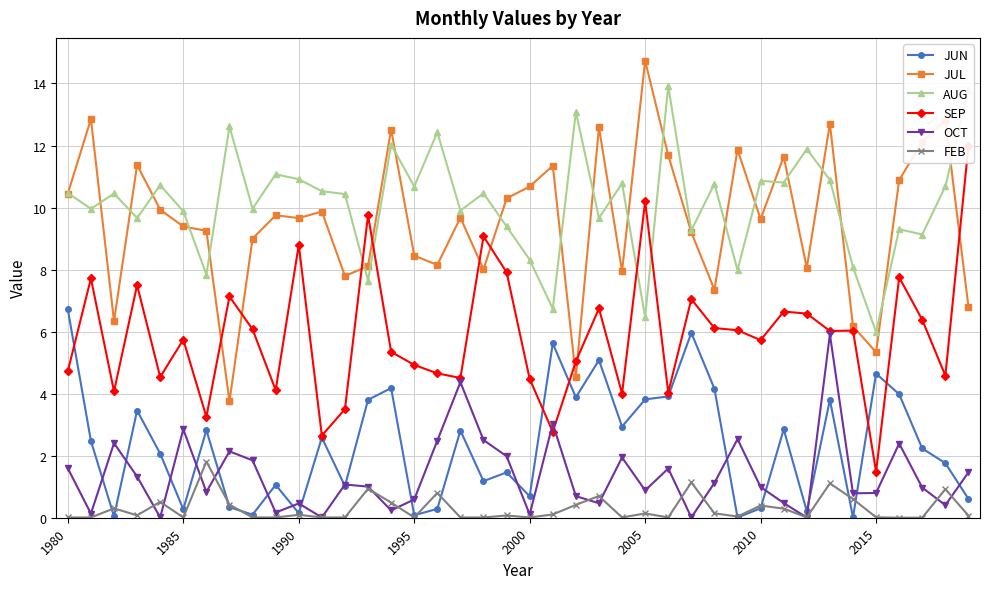

Which category has the highest value in the JUL series?

2005